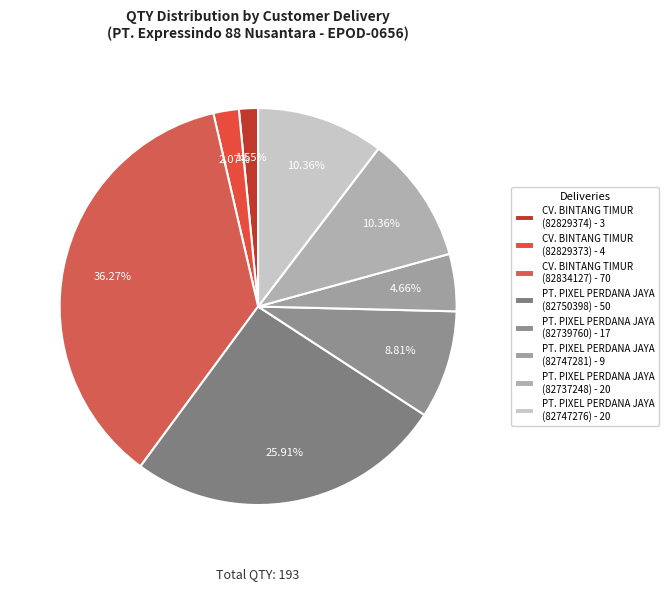

Combined, what portion of the pie is CV. BINTANG TIMUR (82834127) and PT. PIXEL PERDANA JAYA (82737248)?

46.6%